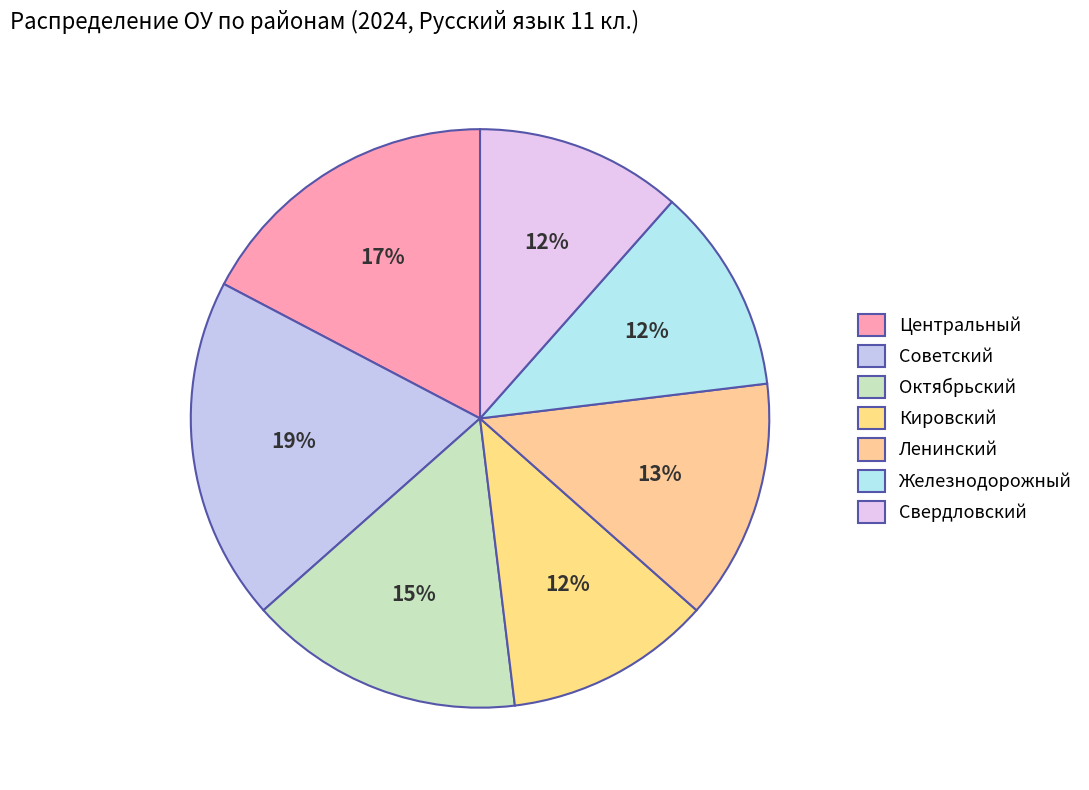

How many slices are in this pie chart?

7